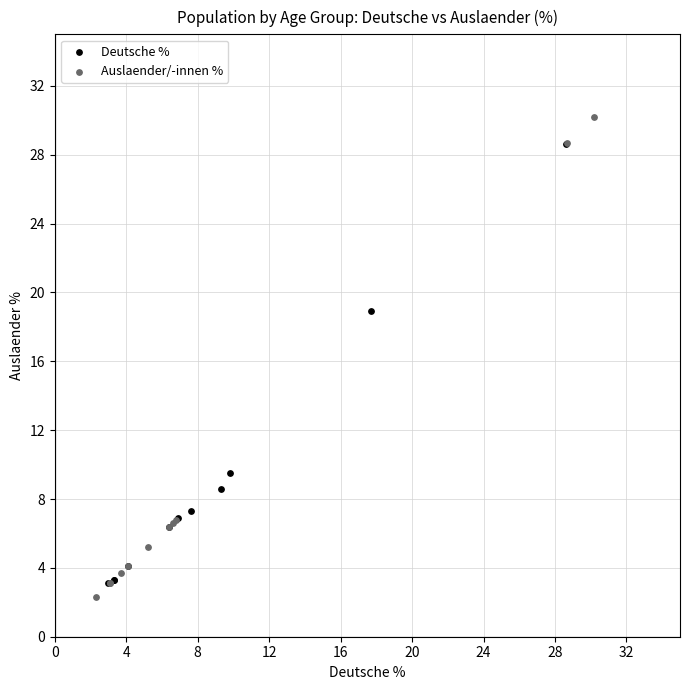

Which series contains the lowest Y value?

Auslaender/-innen %